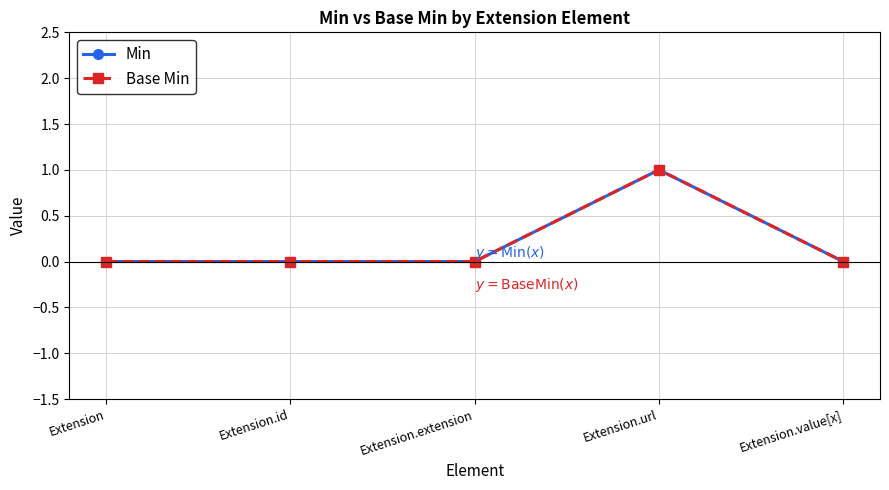

True or false: Min has a value of 1 at Extension.extension.

False